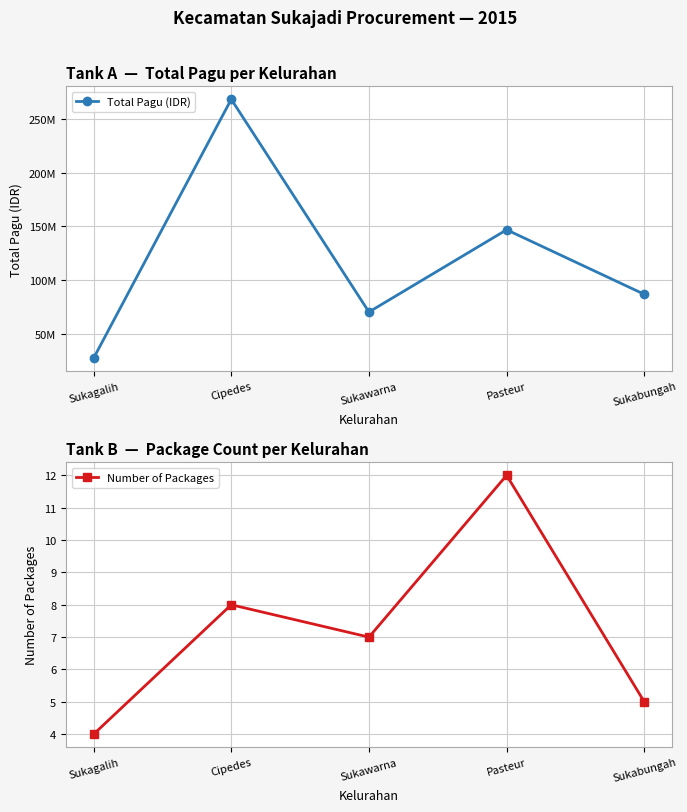

At which category is the sum across all series the highest?

Cipedes